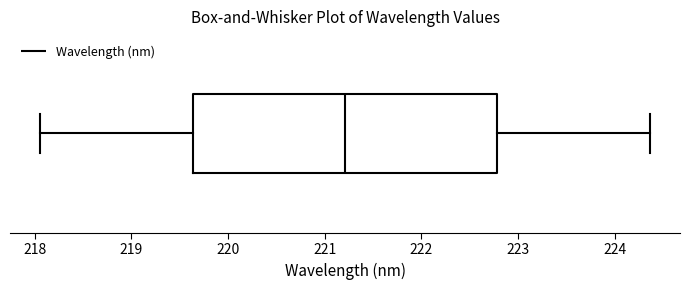

Transcribe this box plot: give where the median line is, the range the box spans, and where the two whiskers end, as read against the x-axis. The values are not printed on the chart, so give them approximately, as read against the axis.

median 221.2, box 219.6 to 222.8, whiskers 218.1 to 224.4